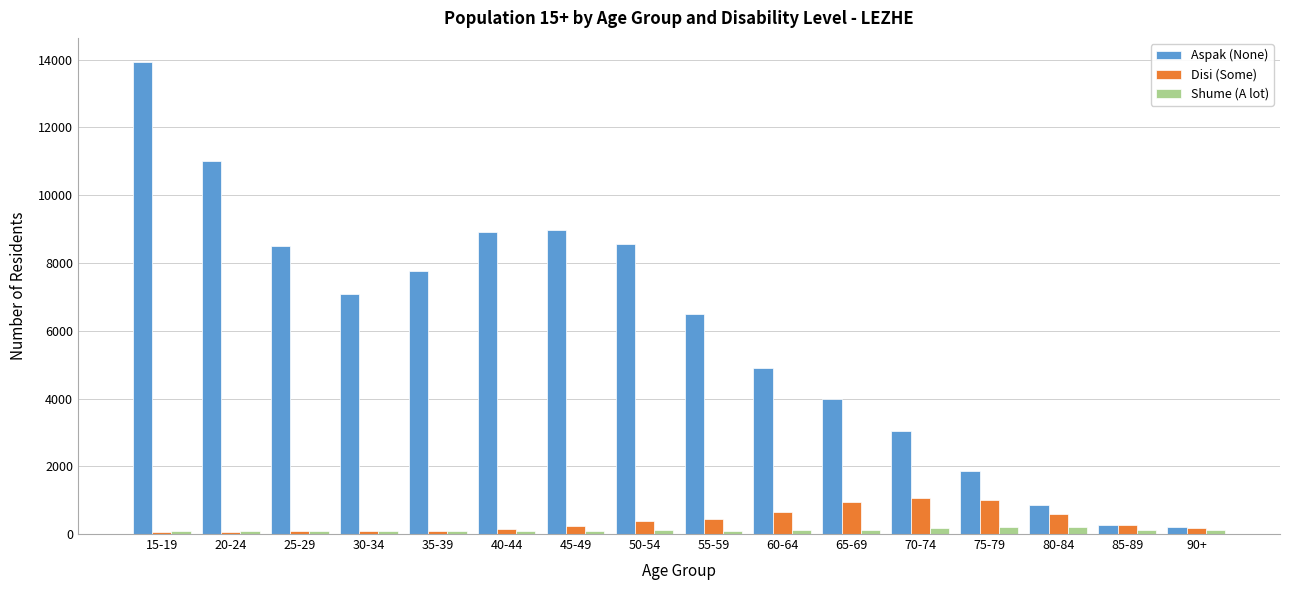

Is the value of Disi (Some) at 90+ greater than the value of Aspak (None) at 30-34?

No